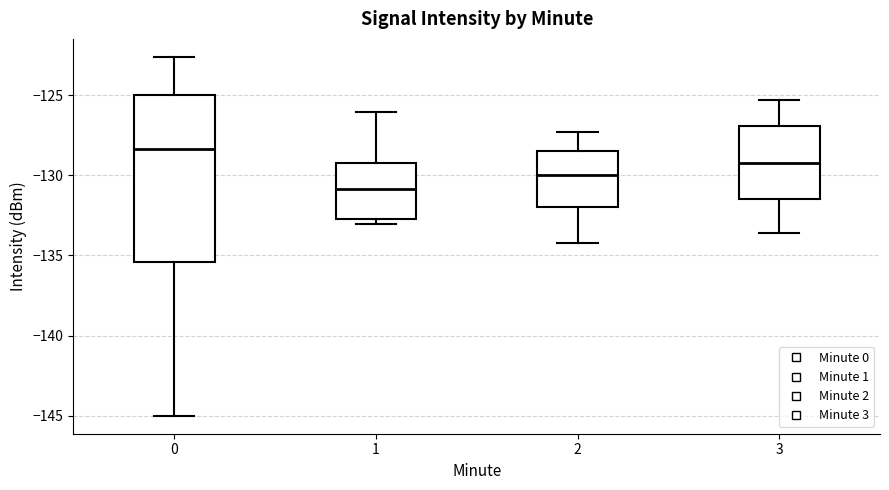

Which box has the lowest median line?

1